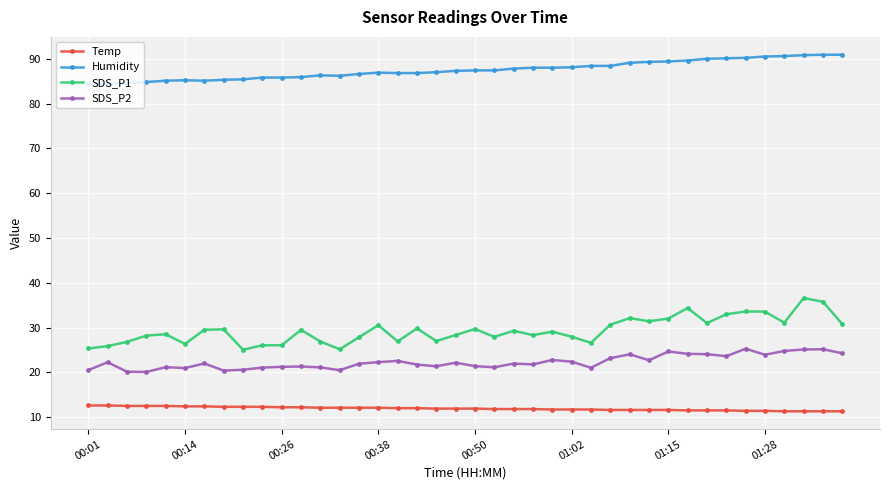

What is the average value of the SDS_P1 series?

29.3